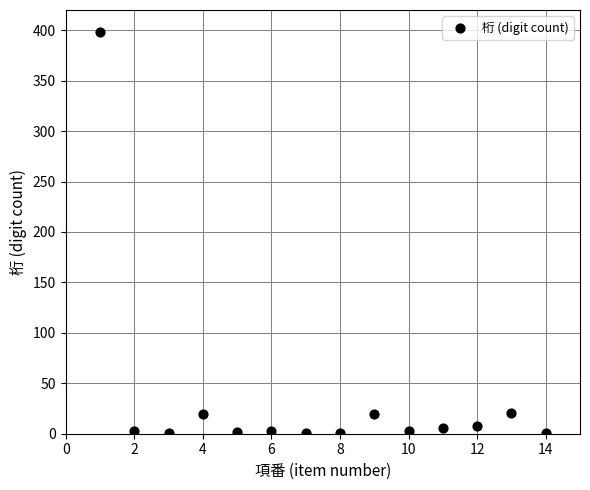

What is the range of X values (max minus min)?

13